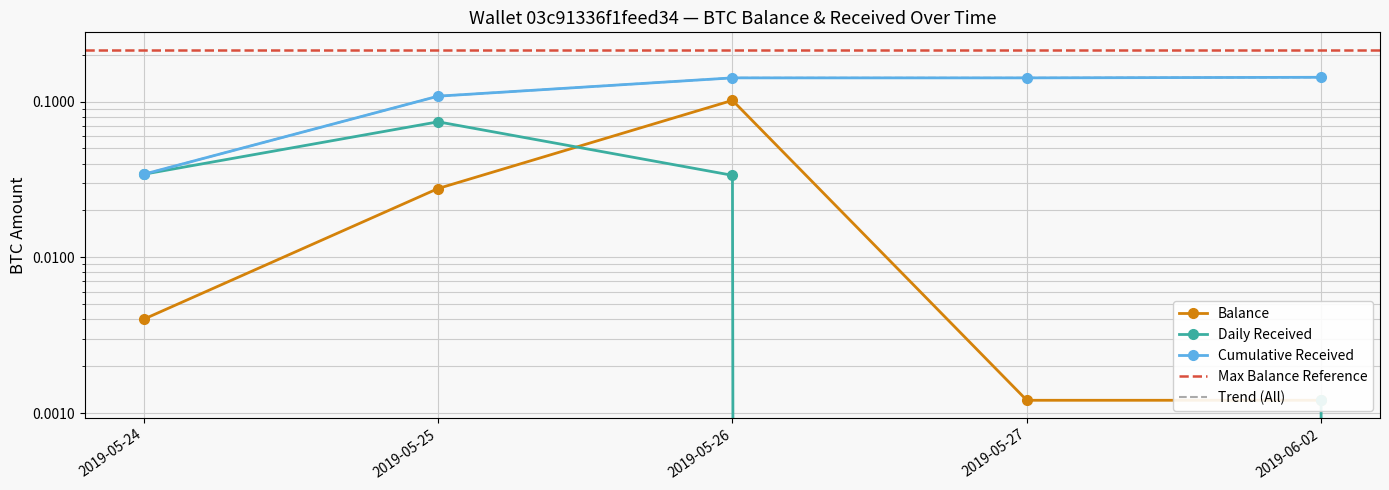

What position from the right is 2019-06-02?

1